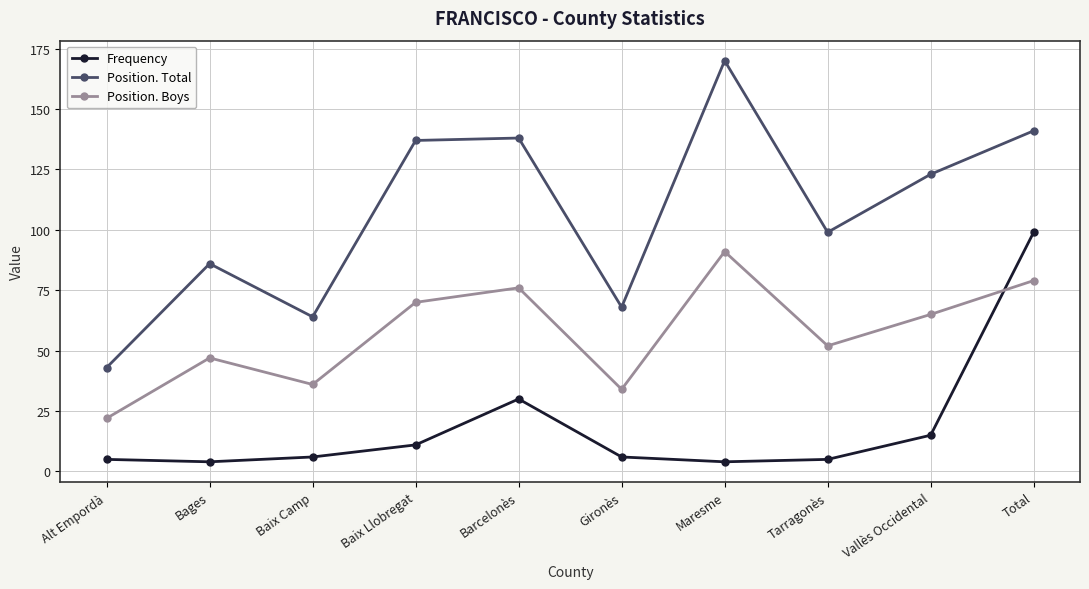

Reading left to right, extract all data points from this chart.

Frequency: 5	4	6	11	30	6	4	5	15	99
Position. Total: 43	86	64	137	138	68	170	99	123	141
Position. Boys: 22	47	36	70	76	34	91	52	65	79